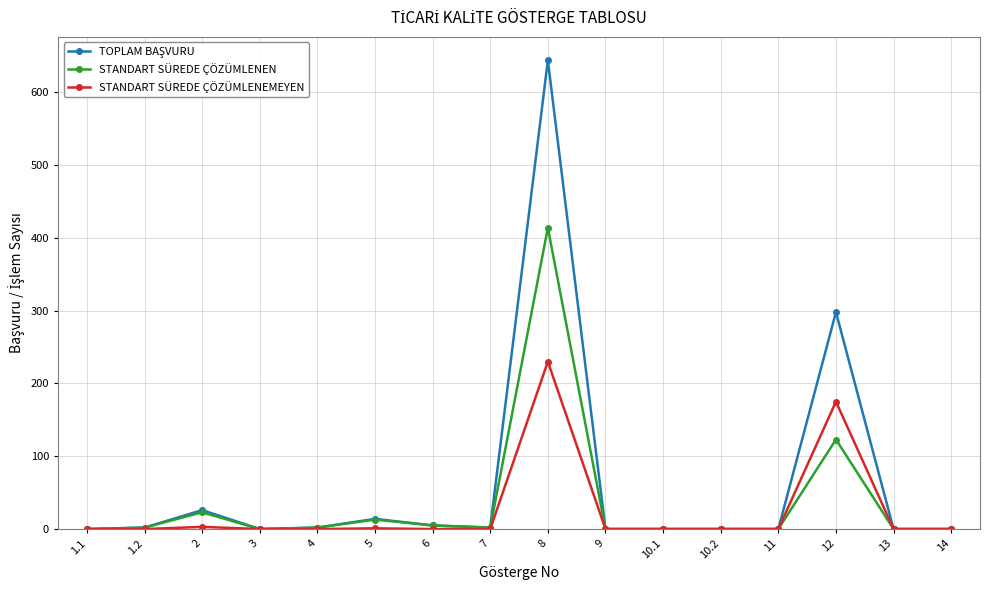

True or false: STANDART SÜREDE ÇÖZÜMLENEMEYEN has more than 2 points higher than both neighbors.

True